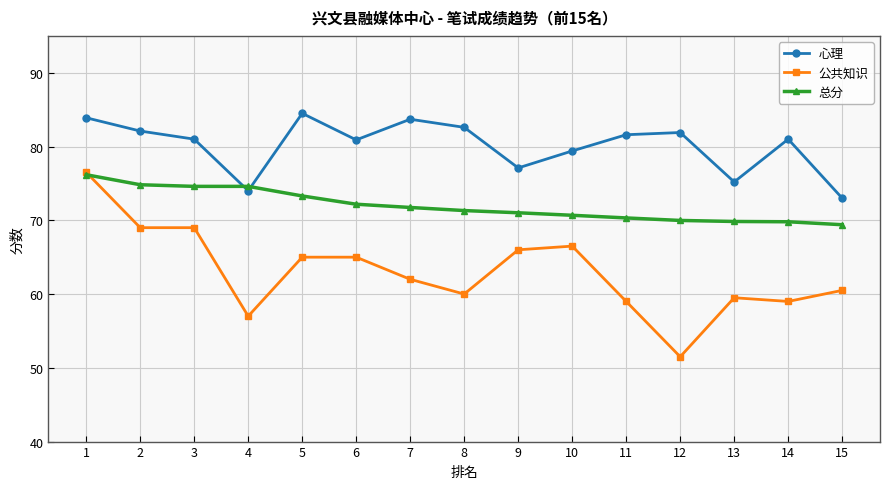

True or false: 心理 has more than 2 points higher than both neighbors.

True